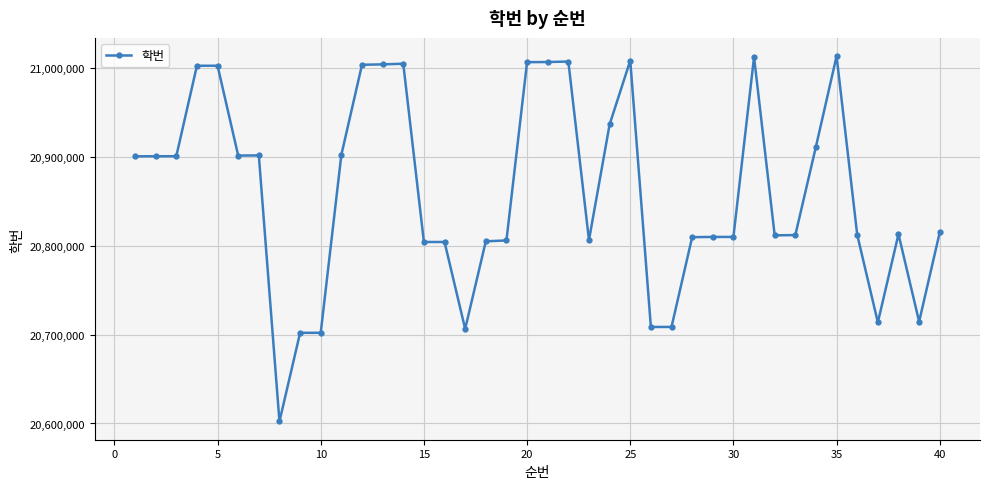

What is the maximum value shown in the chart?

21013321